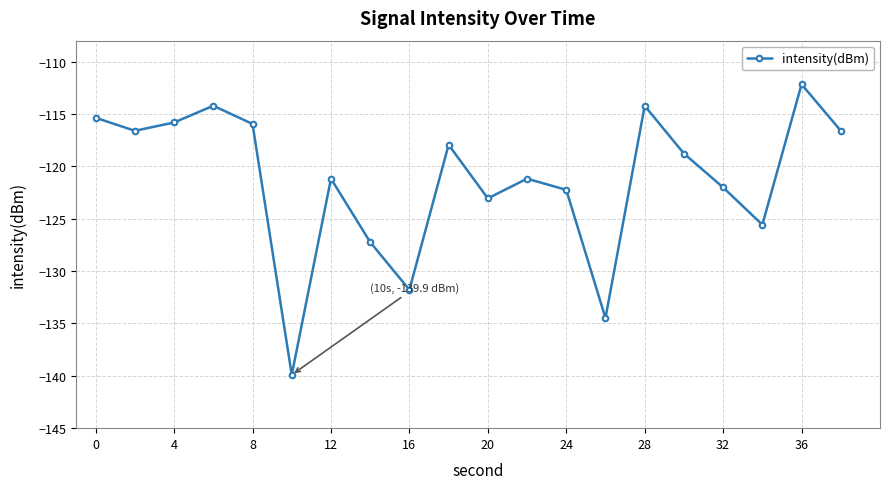

What is the value of the 16th point from the left?

-118.8